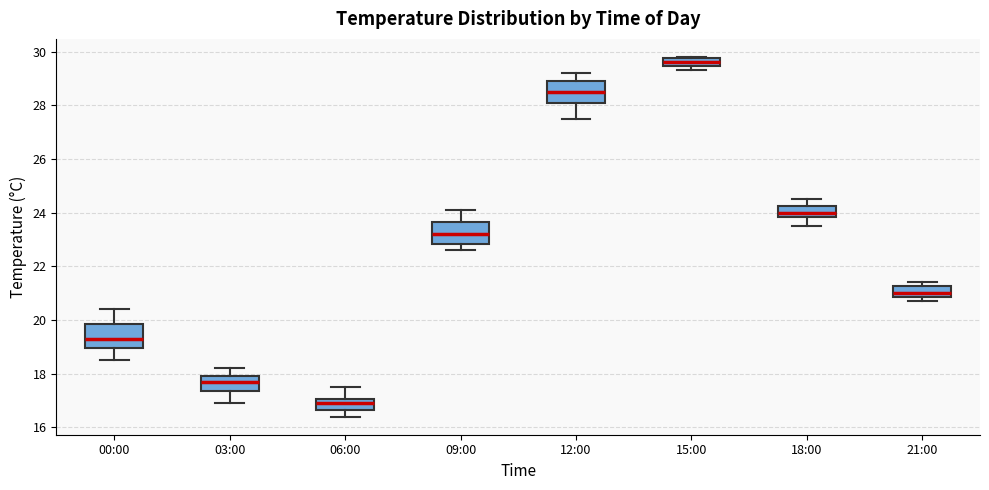

Which box's median line is the lowest?

06:00